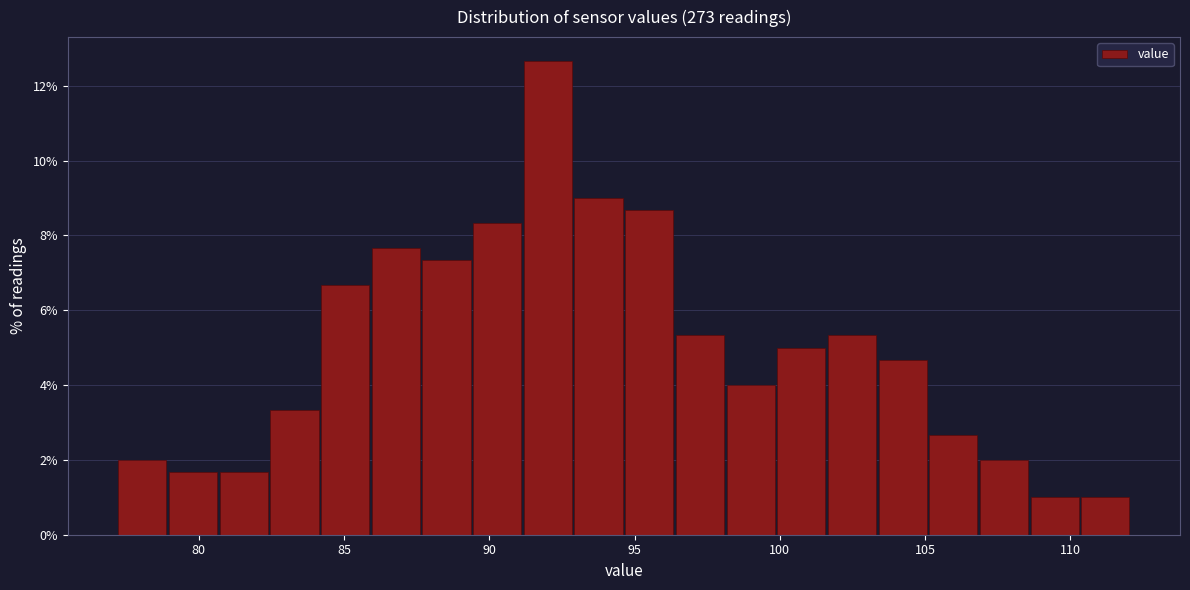

Around what value on the x-axis is the tallest bar? Give the approximate position of its centre, as read against the axis.

92.0